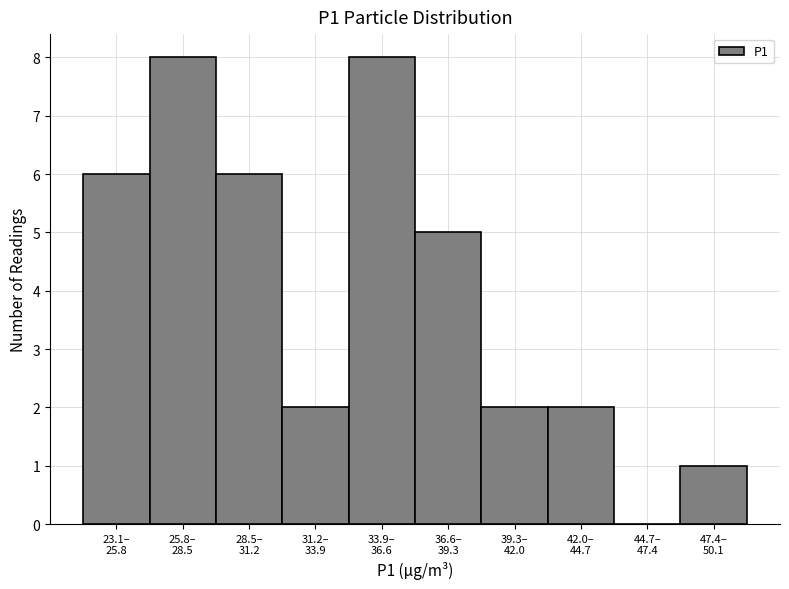

What is the maximum value shown in the chart?

8